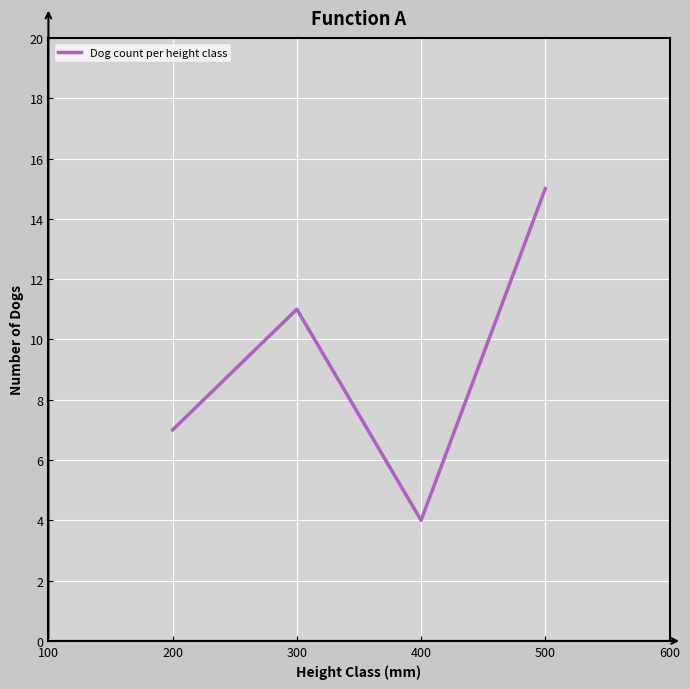

List the labels in order of value, largest first.

500, 300, 200, 400